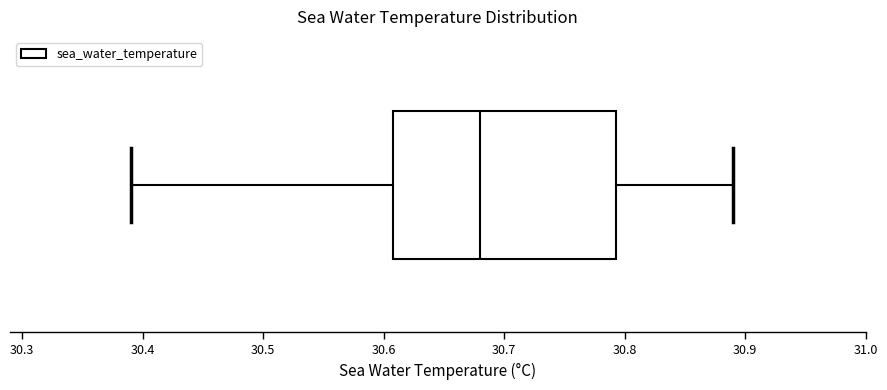

Transcribe this box plot: give where the median line is, the range the box spans, and where the two whiskers end, as read against the x-axis. The values are not printed on the chart, so give them approximately, as read against the axis.

median 30.68, box 30.61 to 30.79, whiskers 30.39 to 30.89